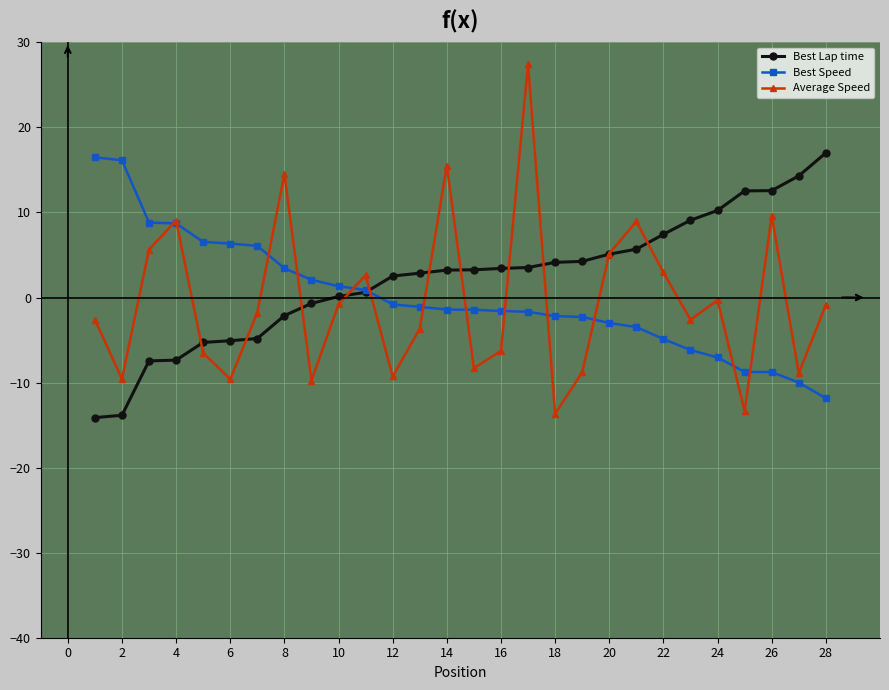

What is the maximum value for Average Speed?

27.4